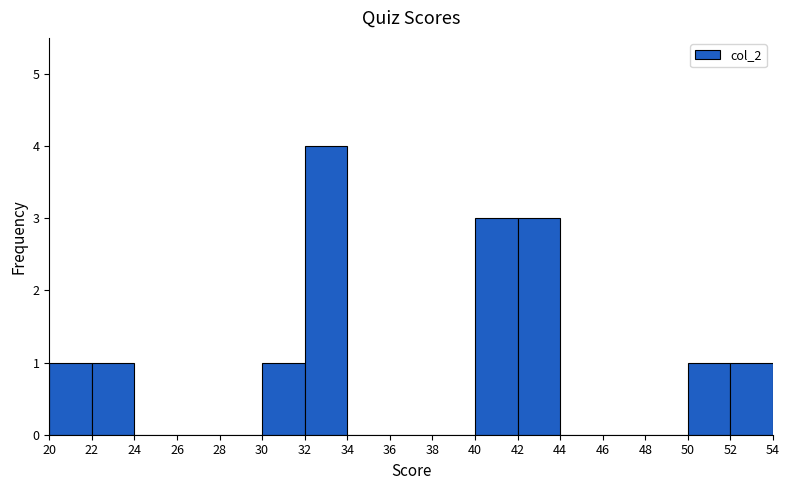

Reading left to right, transcribe this chart: for each bar, give the range it covers on the x-axis and its height. The values are not printed on the chart, so give them approximately, as read against the axis.

20 to 22: 1
22 to 24: 1
24 to 26: 0
26 to 28: 0
28 to 30: 0
30 to 32: 1
32 to 34: 4
34 to 36: 0
36 to 38: 0
38 to 40: 0
40 to 42: 3
42 to 44: 3
44 to 46: 0
46 to 48: 0
48 to 50: 0
50 to 52: 1
52 to 54: 1